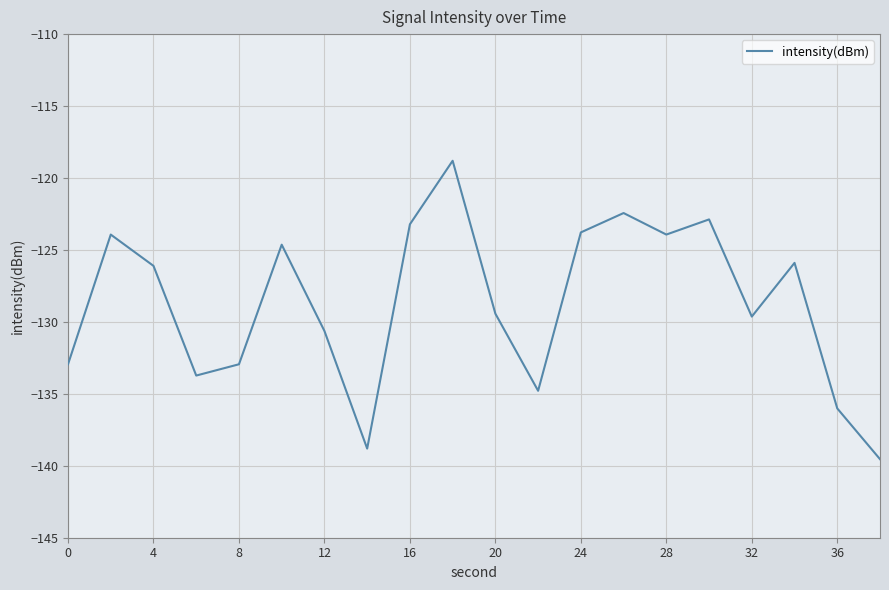

What is the maximum value shown in the chart?

-118.8